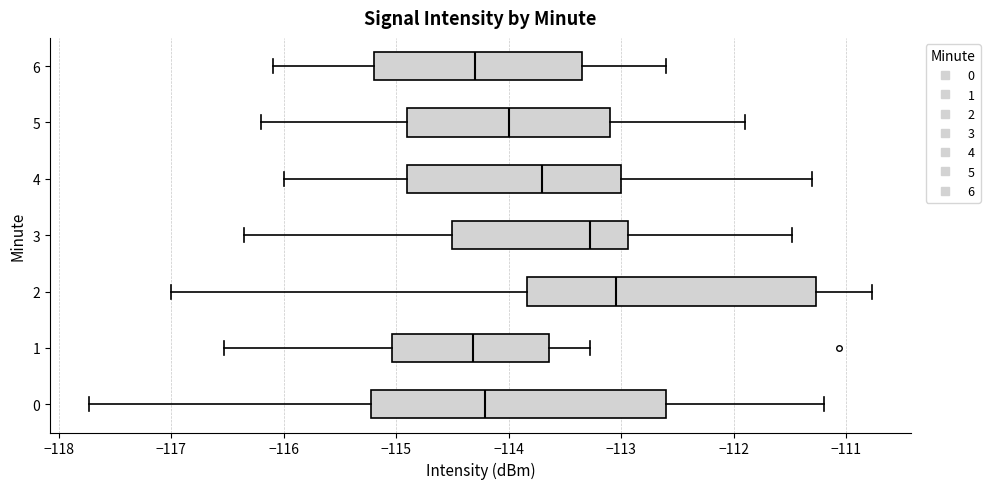

Reading bottom to top, transcribe this box plot: for each box, give where its median line is, the range the box spans, and where its two whiskers end, as read against the x-axis. The values are not printed on the chart, so give them approximately, as read against the axis.

0: median -114.2, box -115.2 to -112.6, whiskers -117.7 to -111.2
1: median -114.3, box -115.0 to -113.6, whiskers -116.5 to -113.3
2: median -113.0, box -113.8 to -111.3, whiskers -117.0 to -110.8
3: median -113.3, box -114.5 to -112.9, whiskers -116.3 to -111.5
4: median -113.7, box -114.9 to -113.0, whiskers -116.0 to -111.3
5: median -114.0, box -114.9 to -113.1, whiskers -116.2 to -111.9
6: median -114.3, box -115.2 to -113.3, whiskers -116.1 to -112.6